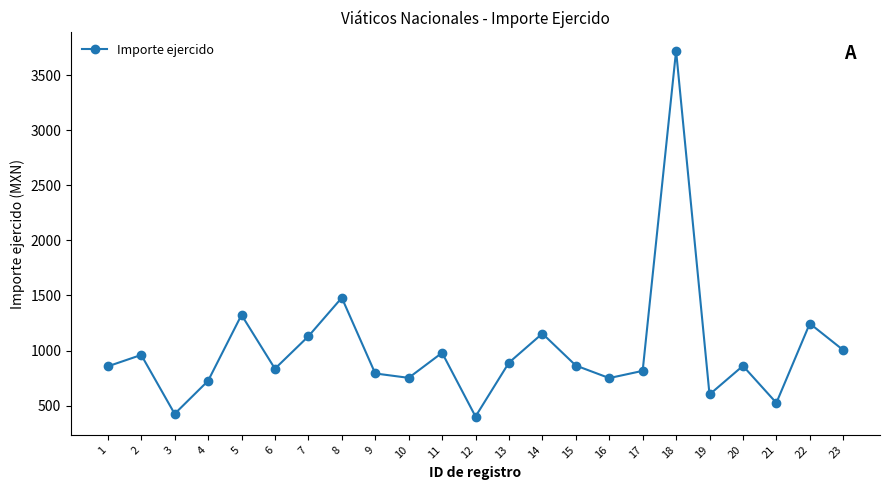

What is the greatest value displayed?

3721.0